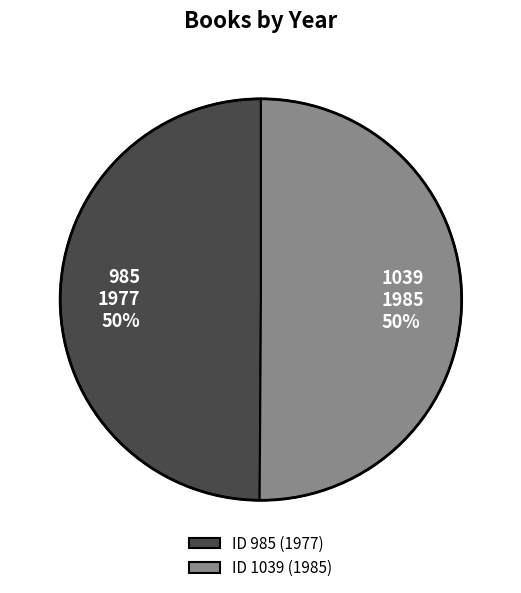

To the nearest percent, what portion does ID 1039 (1985) represent?

50%